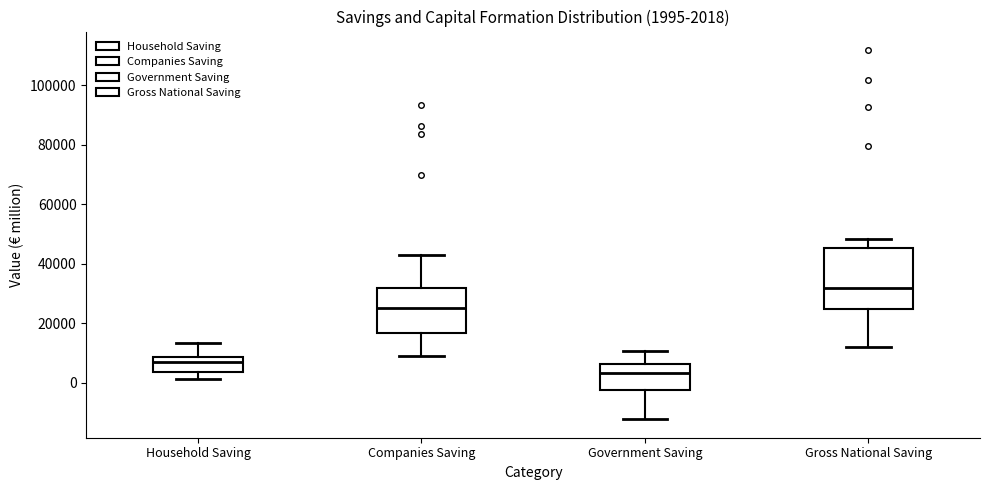

Which box has the lowest median line?

Government Saving